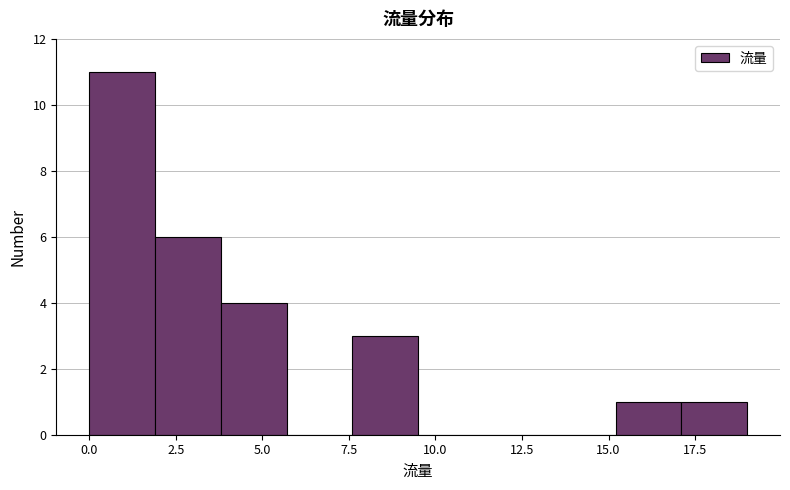

Read against the x-axis, roughly where is the centre of the tallest bar?

1.0